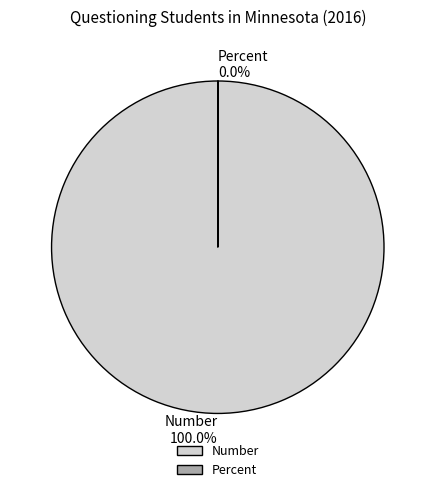

Which slice is the largest?

Number